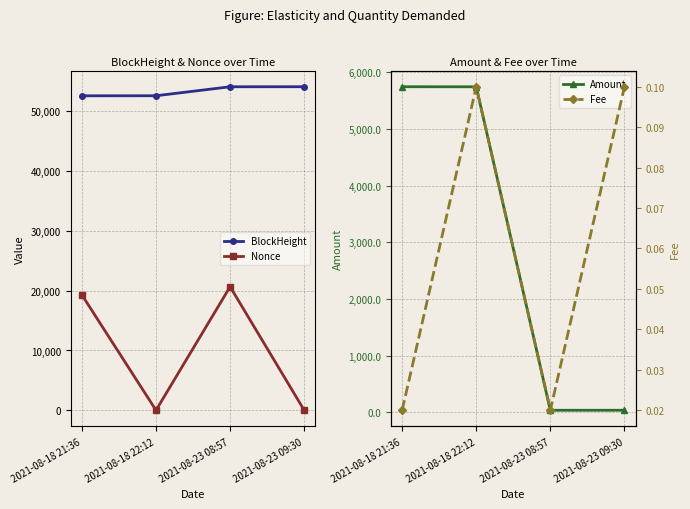

What is the average value of the Fee series?

0.1